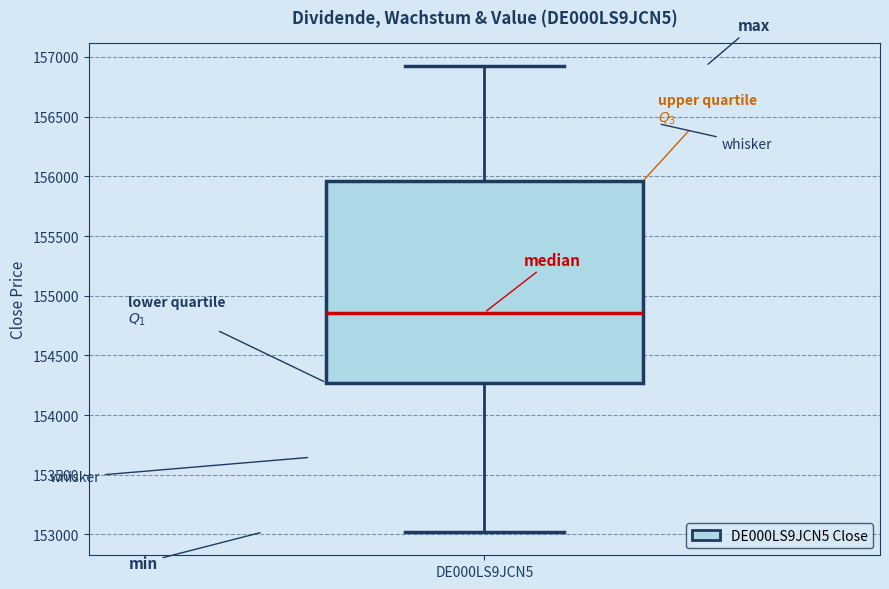

Read this box plot against the y-axis: the position of the median line, the range covered by the box, and the ends of both whiskers. The values are not printed on the chart, so give them approximately, as read against the axis.

median 154850, box 154250 to 155950, whiskers 153000 to 156900